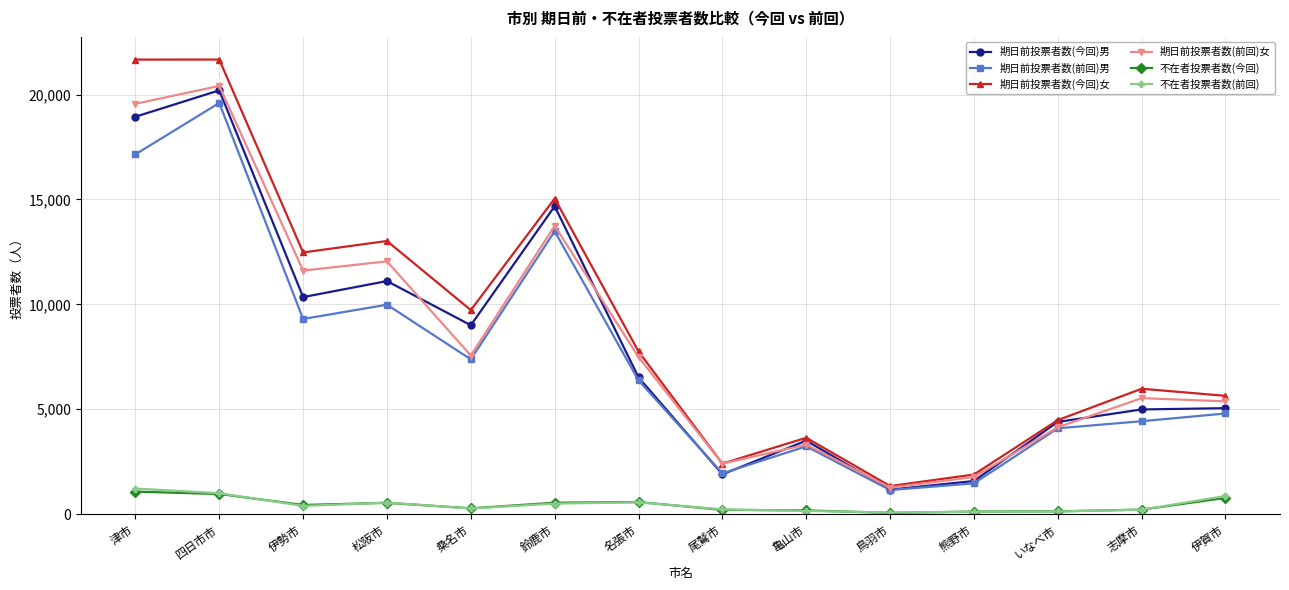

In 不在者投票者数(今回), how many points are higher than both neighbors (excluding endpoints)?

2